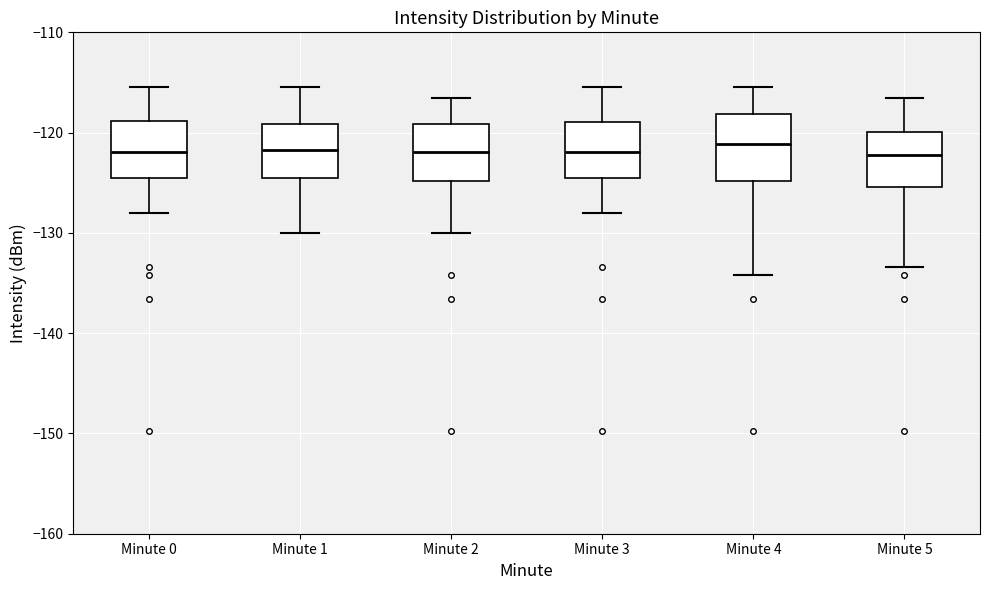

Which box is the tallest, from its lower edge to its upper edge?

Minute 4